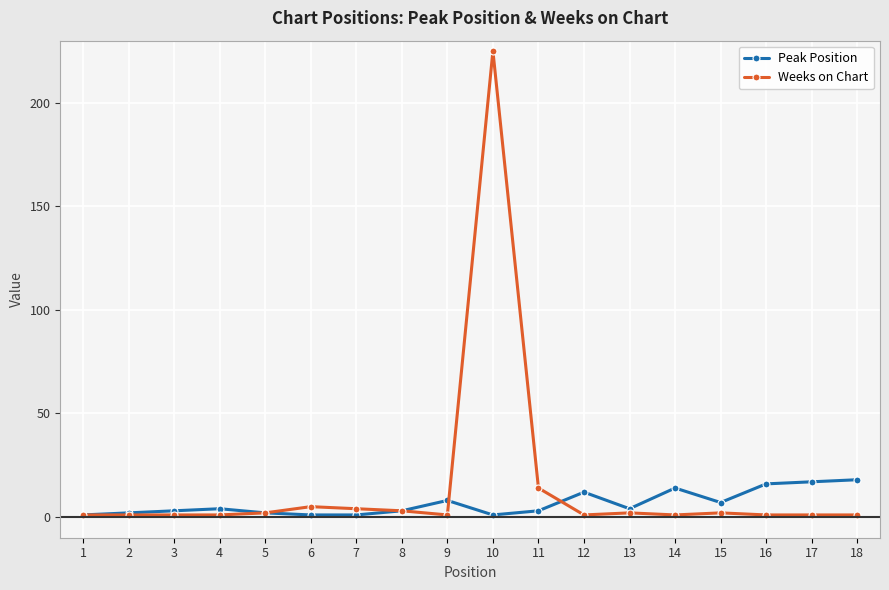

How many lines are shown in the chart?

2